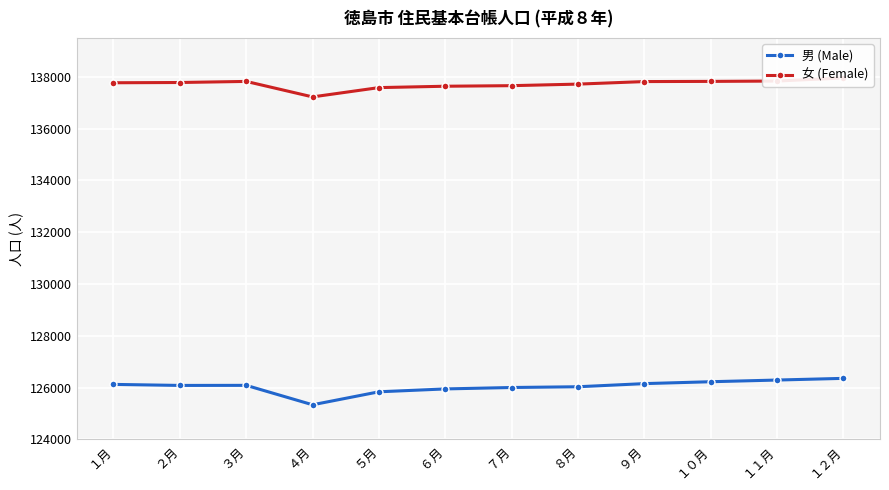

Where does the 女 (Female) series first go above 137781?

３月